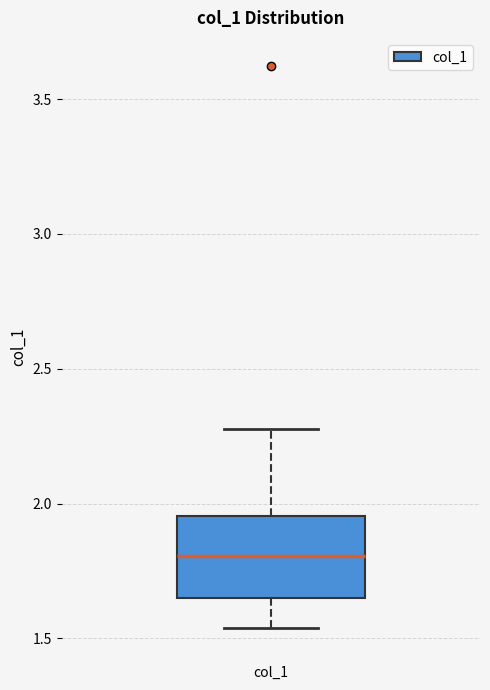

Read this box plot against the y-axis: the position of the median line, the range covered by the box, and the ends of both whiskers. The values are not printed on the chart, so give them approximately, as read against the axis.

median 1.80, box 1.65 to 1.95, whiskers 1.55 to 2.30